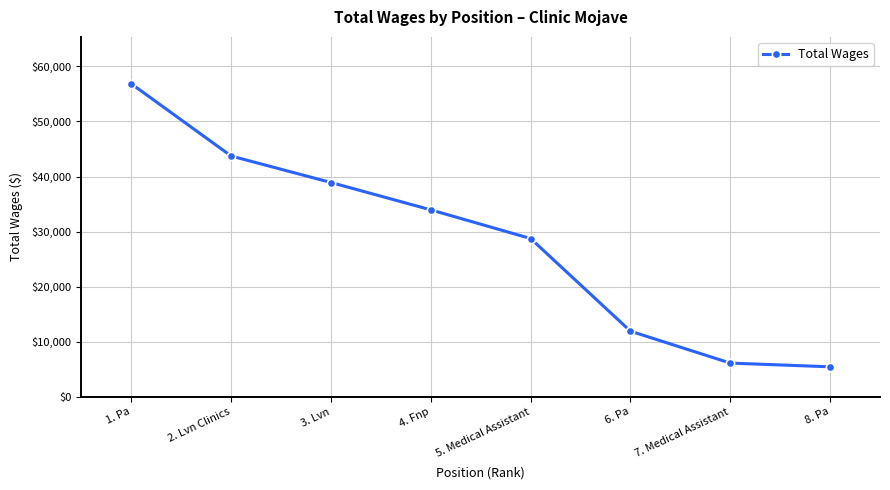

What is the label of the 2nd point from the left?

2. Lvn Clinics